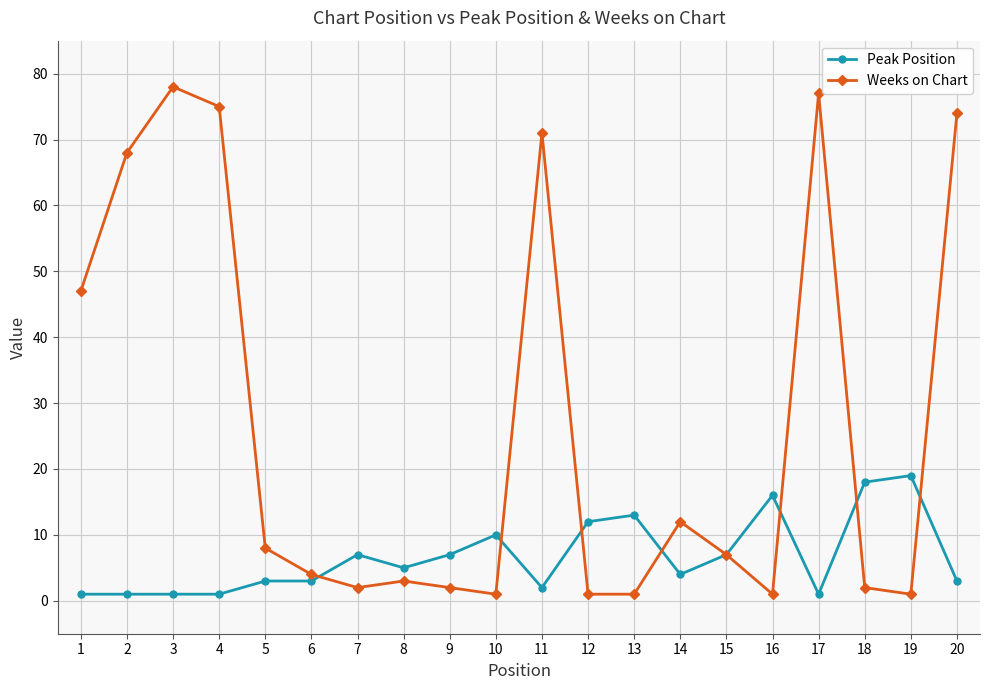

Is it true that Peak Position equals 14 at 9?

False